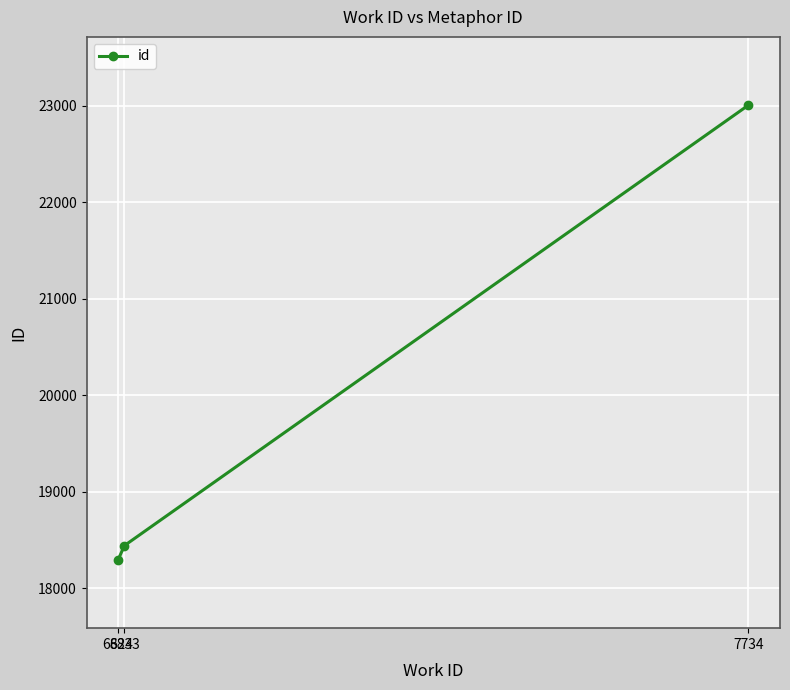

Reading left to right, transcribe all the data shown in this chart.

18293	18441	23007